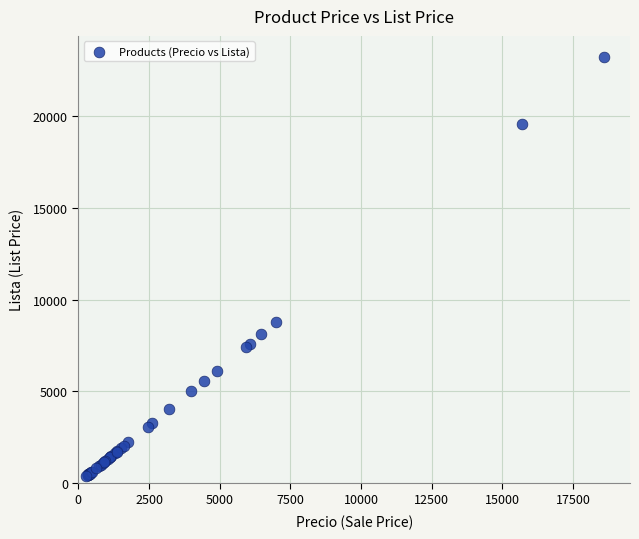

What Y value in the scatter plot is closest to 11793?

8749